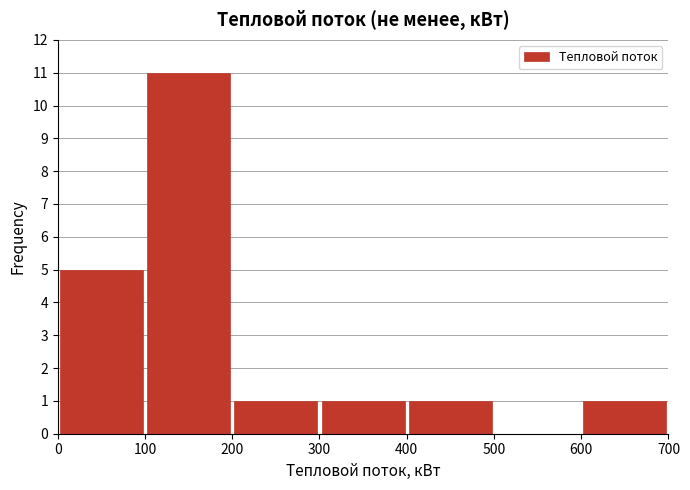

What is the height of the bar covering 400 to 500 on the x-axis? The values are not printed on the chart, so give them approximately, as read against the axis.

1